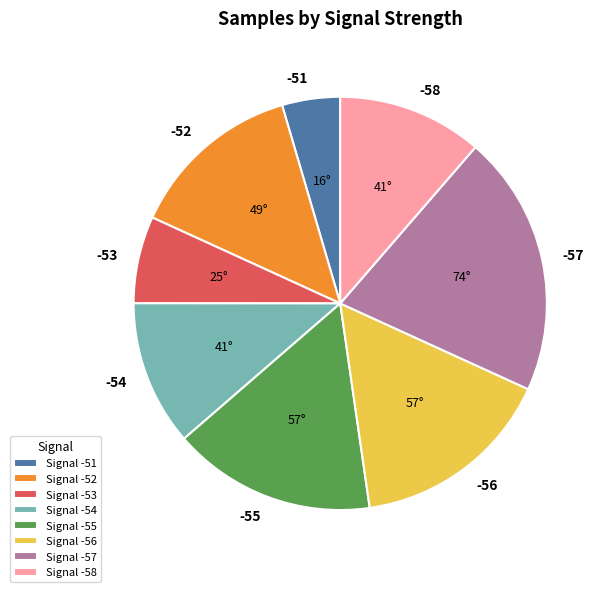

Is there a majority slice in this chart?

No